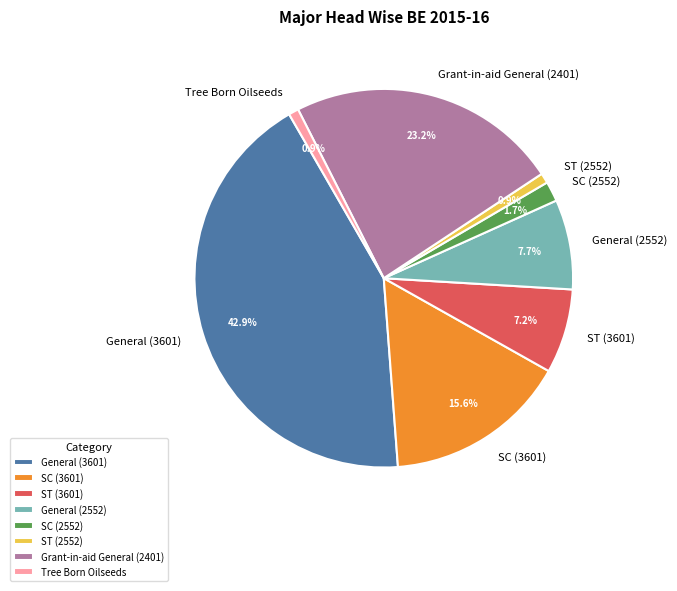

What percentage is the Grant-in-aid General (2401) slice, to the nearest percent?

23%